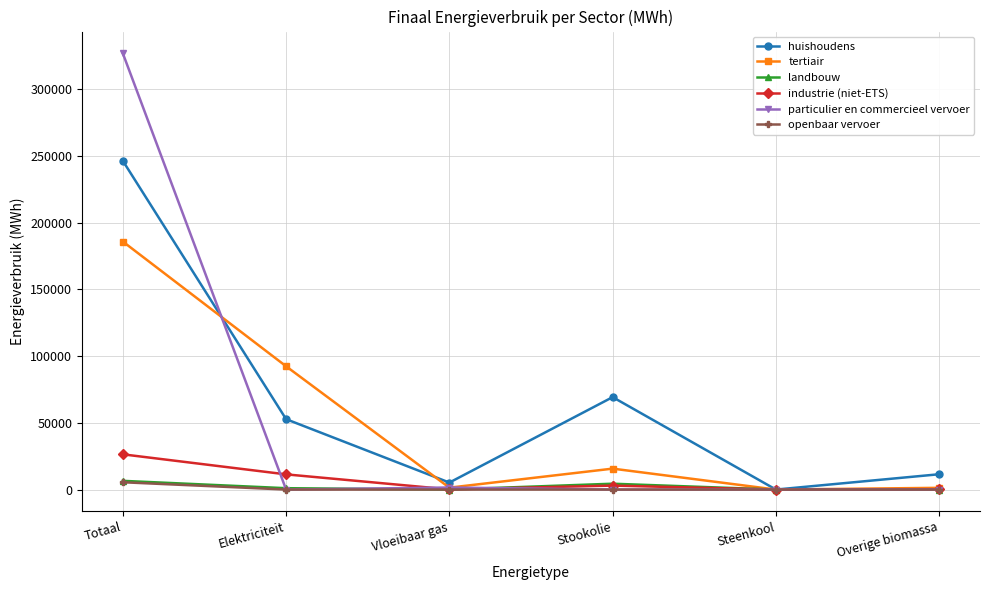

Which series has the largest range (max minus min)?

particulier en commercieel vervoer